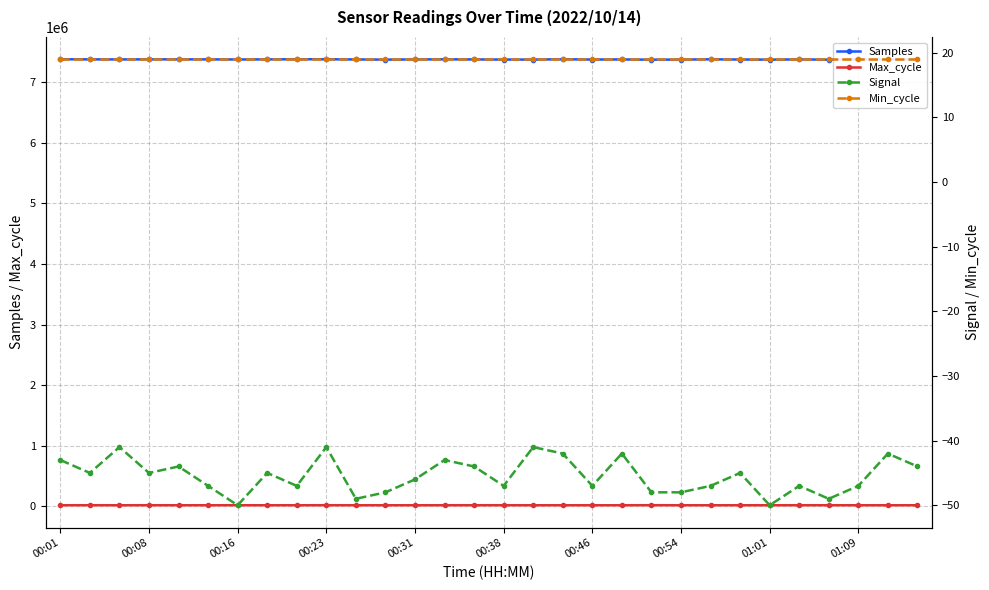

True or false: Max_cycle and Samples intersect in this chart.

False